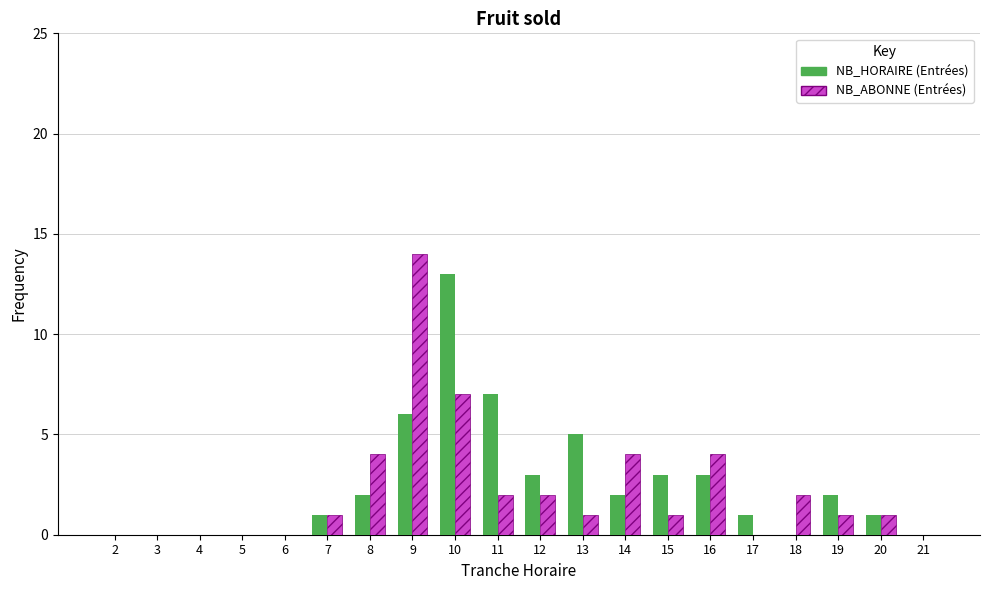

Which series has the largest range (max minus min)?

NB_ABONNE (Entrées)